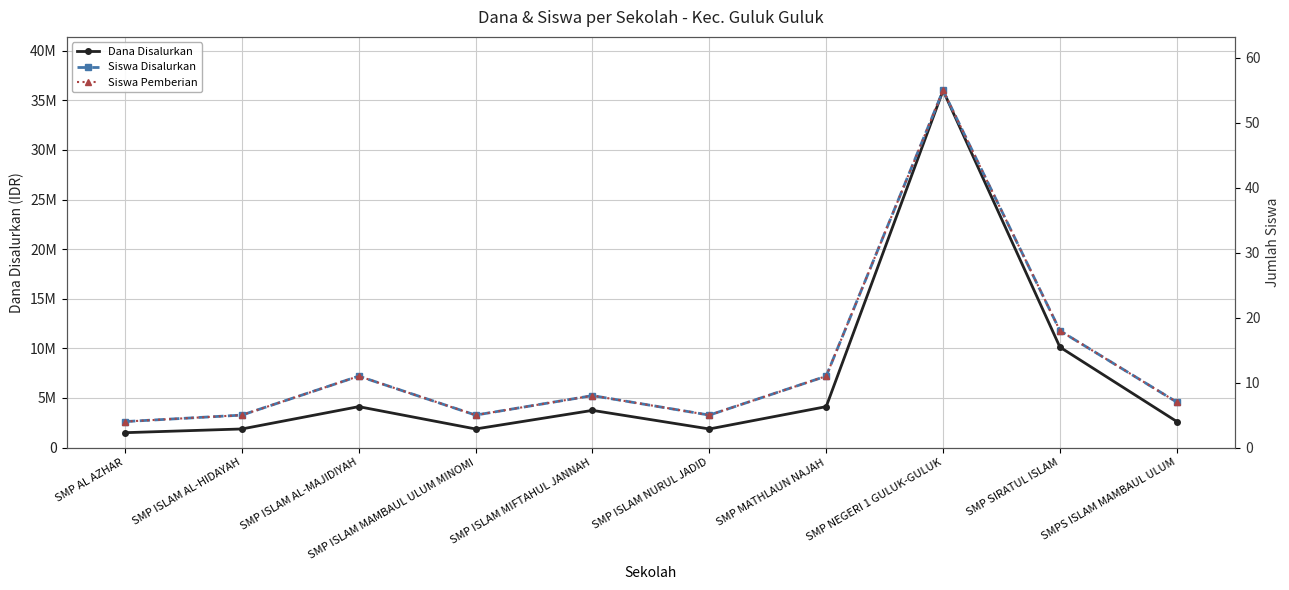

What is the minimum value for Siswa Pemberian?

4